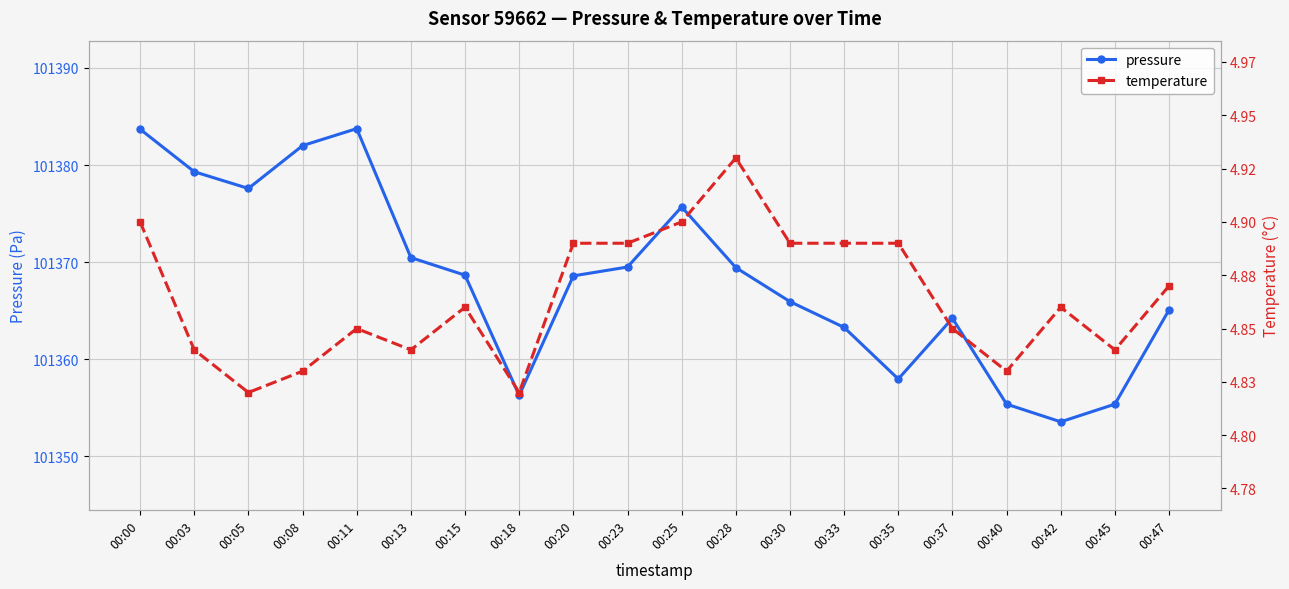

True or false: pressure and temperature intersect in this chart.

False